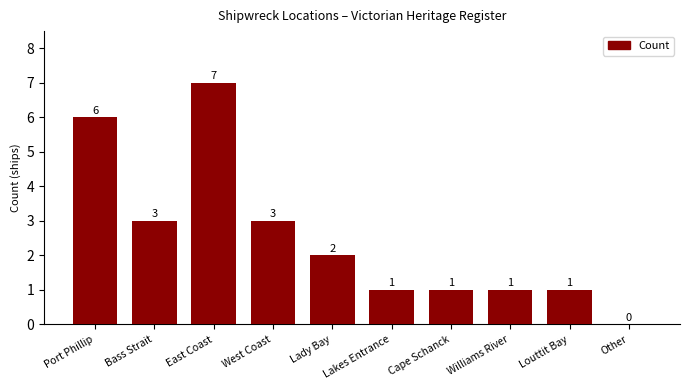

What is the sum of the values at Other and Port Phillip?

6